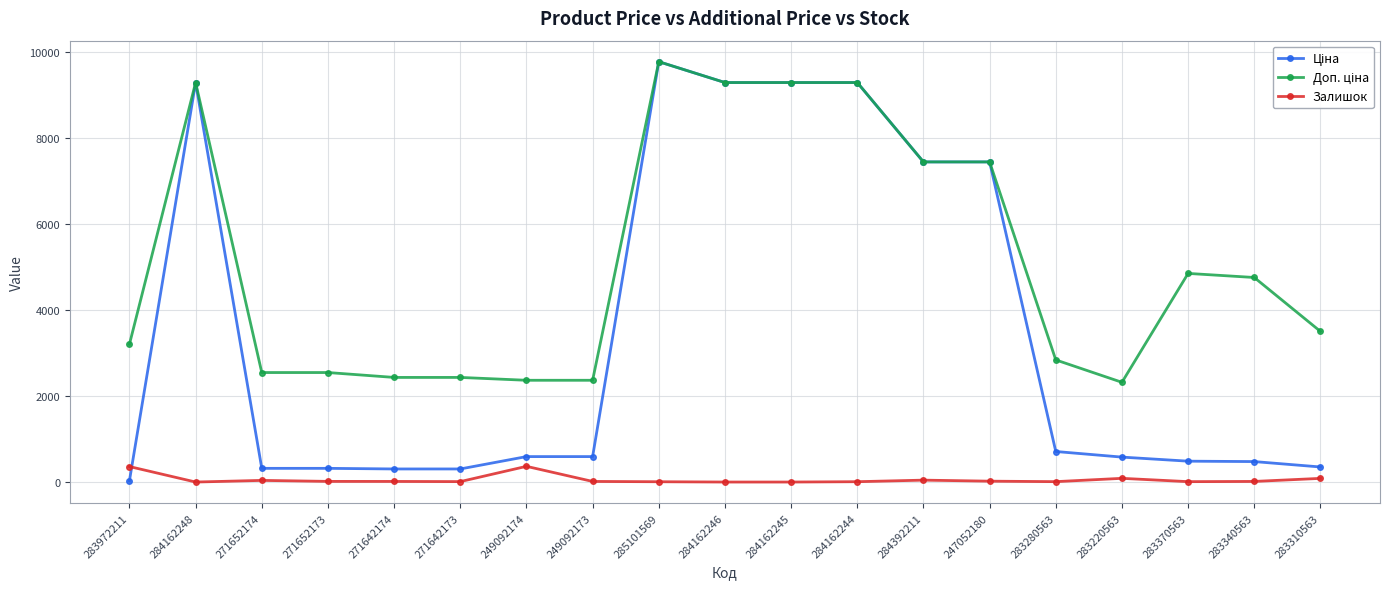

What position from the left is 271642174?

5